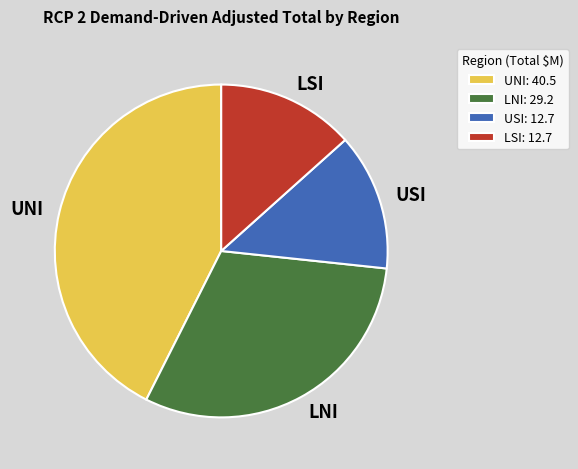

Does UNI represent more than half of the total?

No